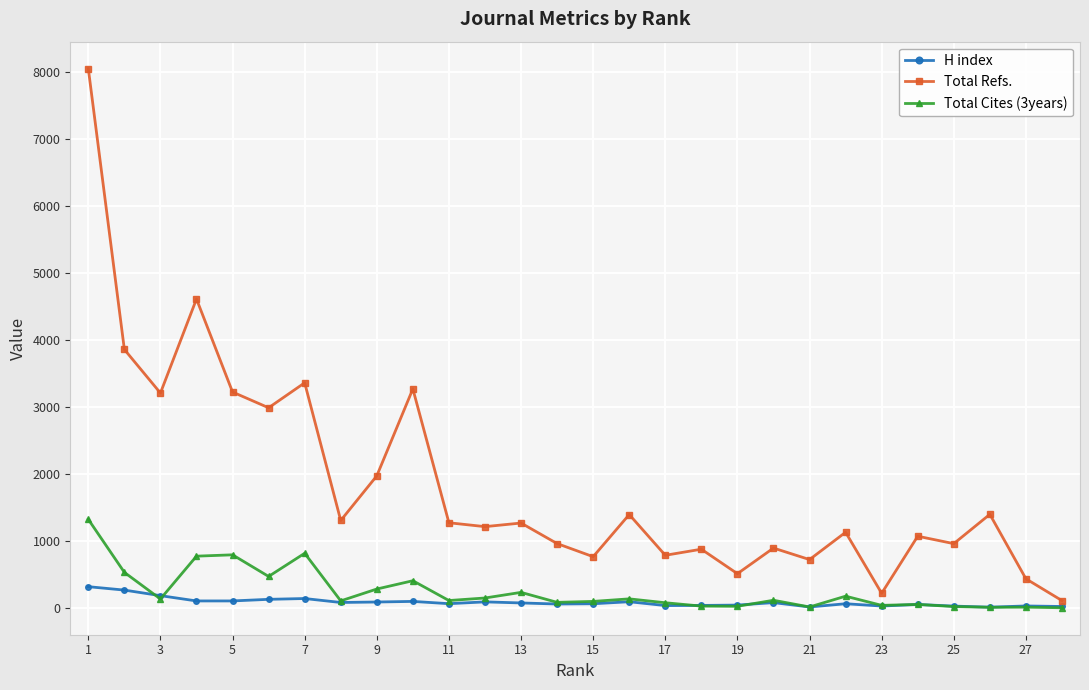

What is the average value of the H index series?

83